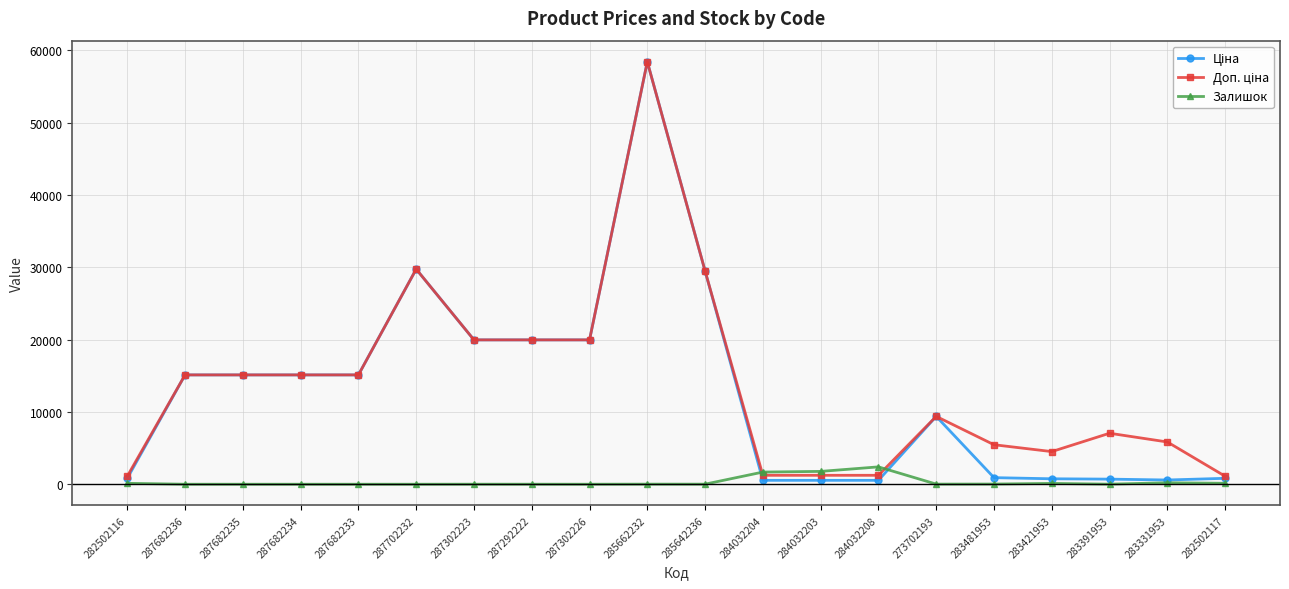

The value of Залишок at 287682233 is 0.0. True or false?

True